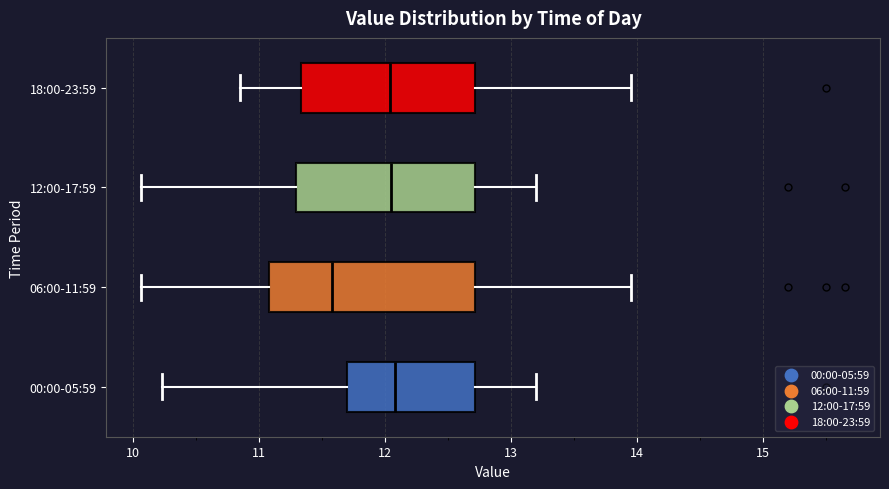

Reading bottom to top, transcribe this box plot: for each box, give where its median line is, the range the box spans, and where its two whiskers end, as read against the x-axis. The values are not printed on the chart, so give them approximately, as read against the axis.

00:00-05:59: median 12.1, box 11.7 to 12.7, whiskers 10.2 to 13.2
06:00-11:59: median 11.6, box 11.1 to 12.7, whiskers 10.1 to 14.0
12:00-17:59: median 12.1, box 11.3 to 12.7, whiskers 10.1 to 13.2
18:00-23:59: median 12.0, box 11.3 to 12.7, whiskers 10.9 to 14.0